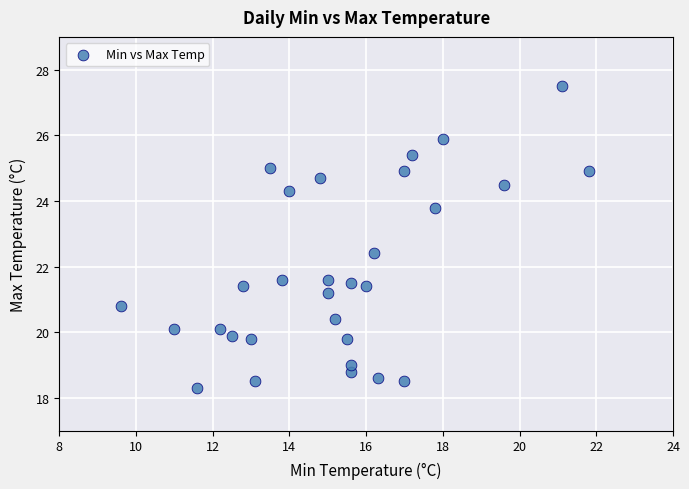

What is the range of Y values (max minus min)?

9.2